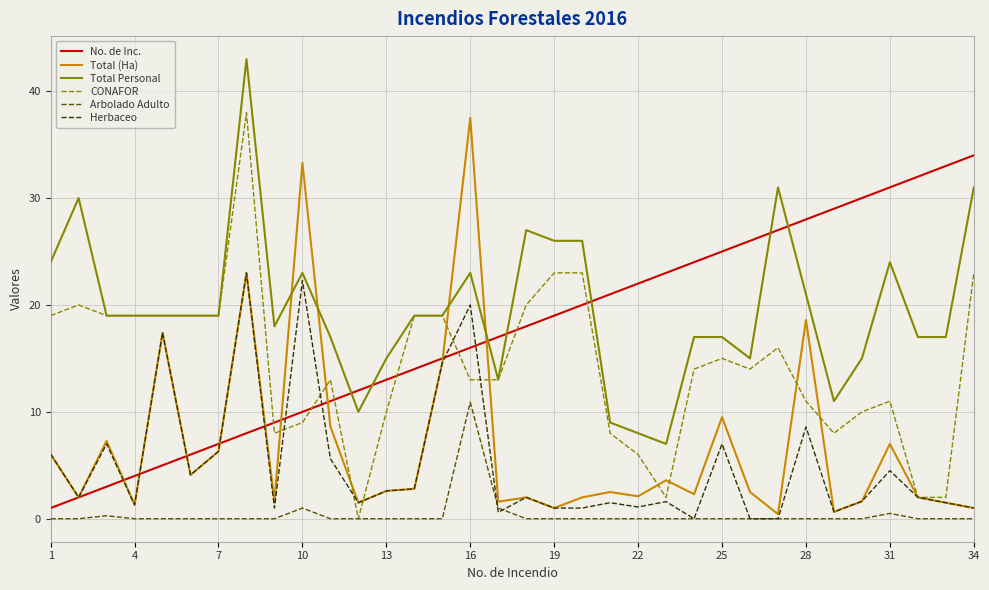

How many categories are shown in the chart?

34